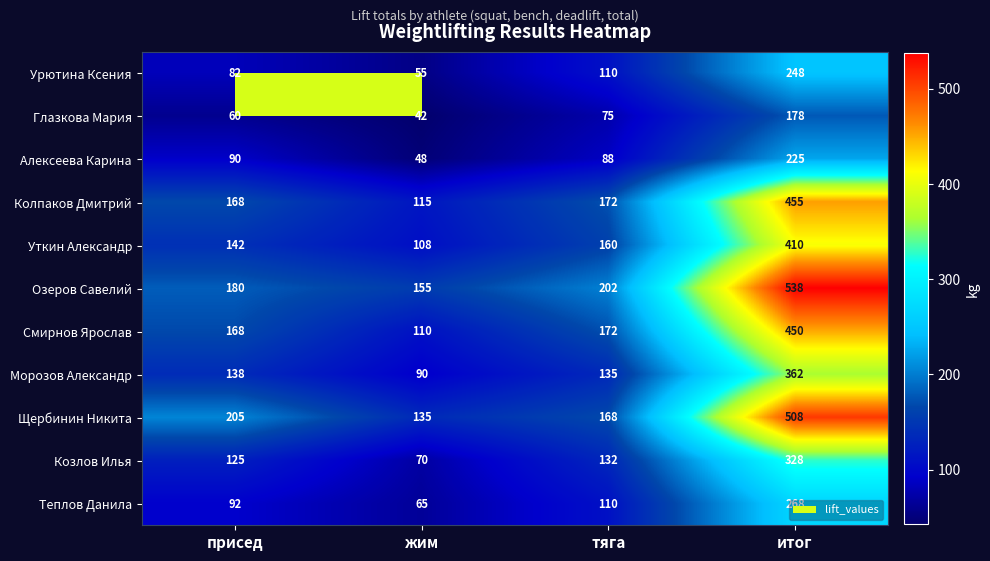

How many values in the Алексеева Карина series are below 90?

2